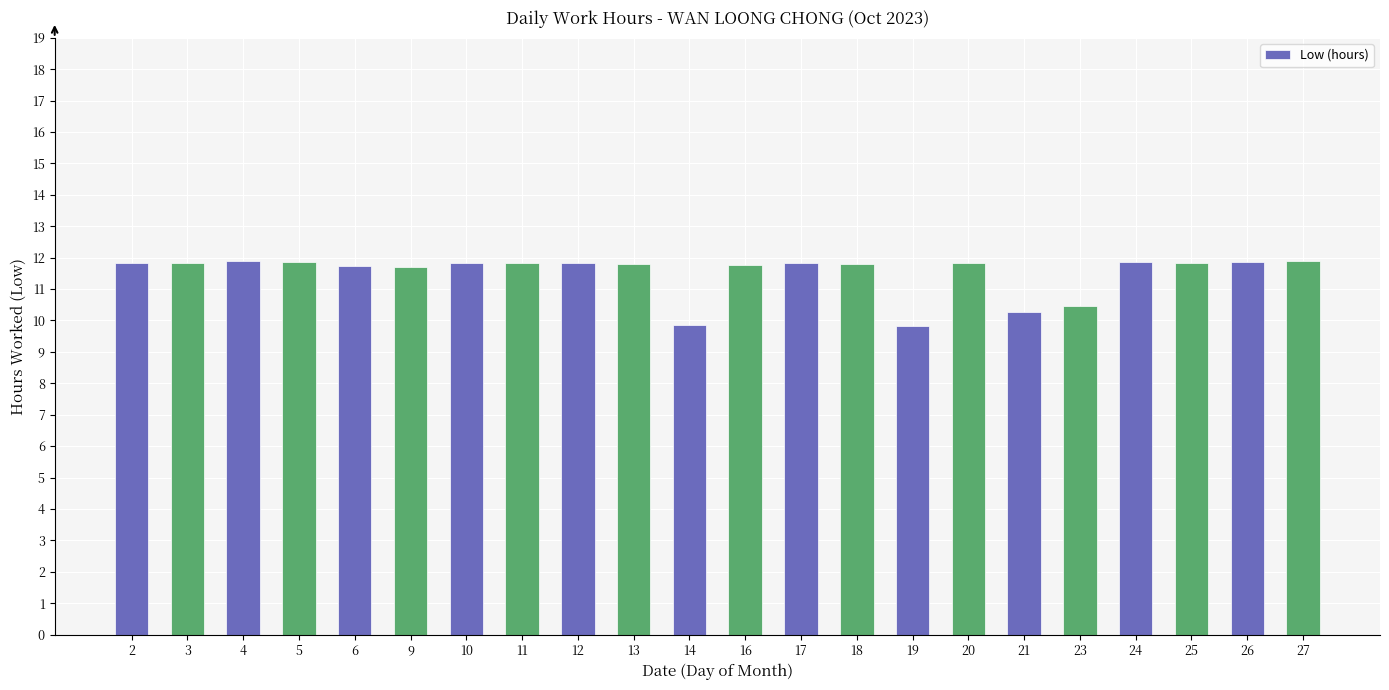

What is the maximum value shown in the chart?

11.9